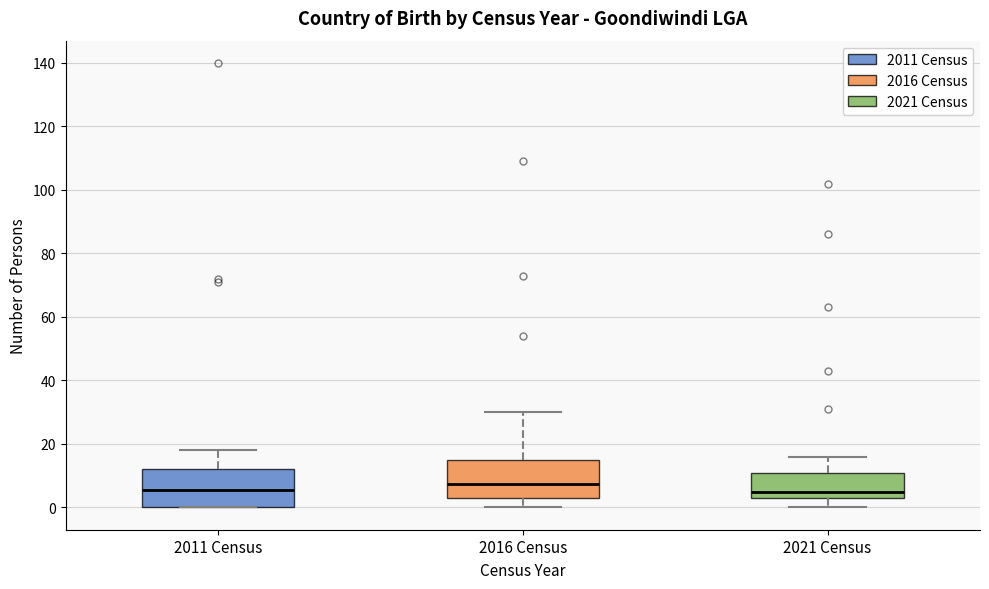

Where does the lower whisker of the box for 2016 Census end on the y-axis? The values are not printed on the chart, so give them approximately, as read against the axis.

0